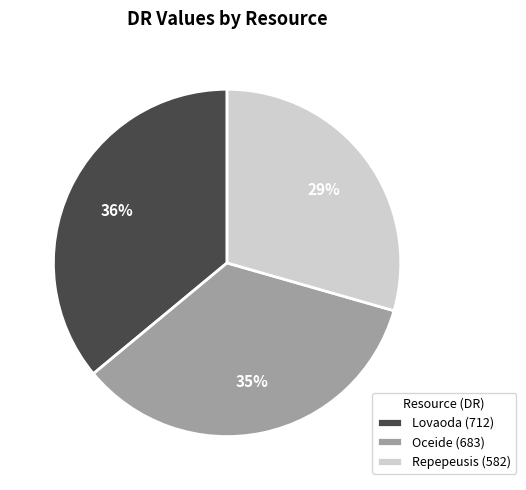

Between Oceide and Lovaoda, which is larger?

Lovaoda